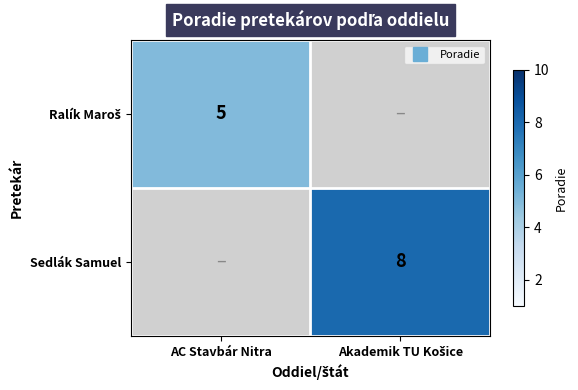

Which series has the largest total across all categories?

Sedlák Samuel